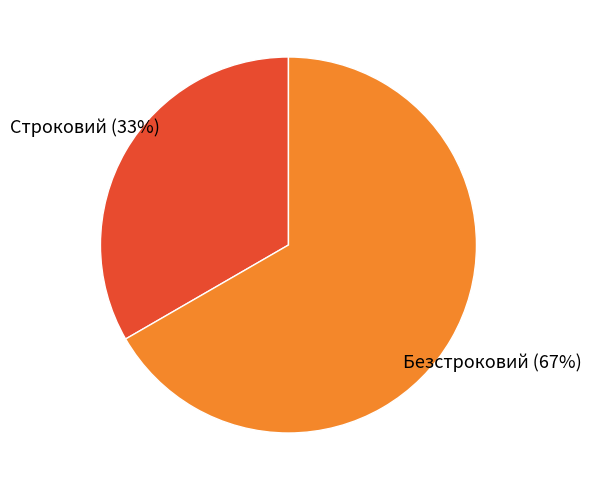

Rank the categories by value from highest to lowest.

Безстроковий, Строковий